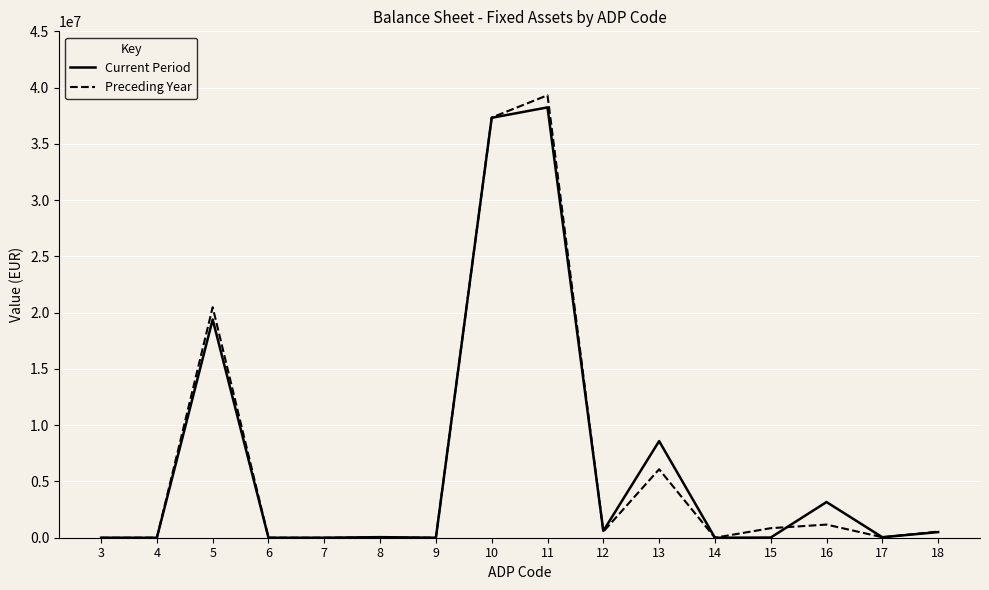

List the series in order of their peak value, lowest first.

Current Period, Preceding Year